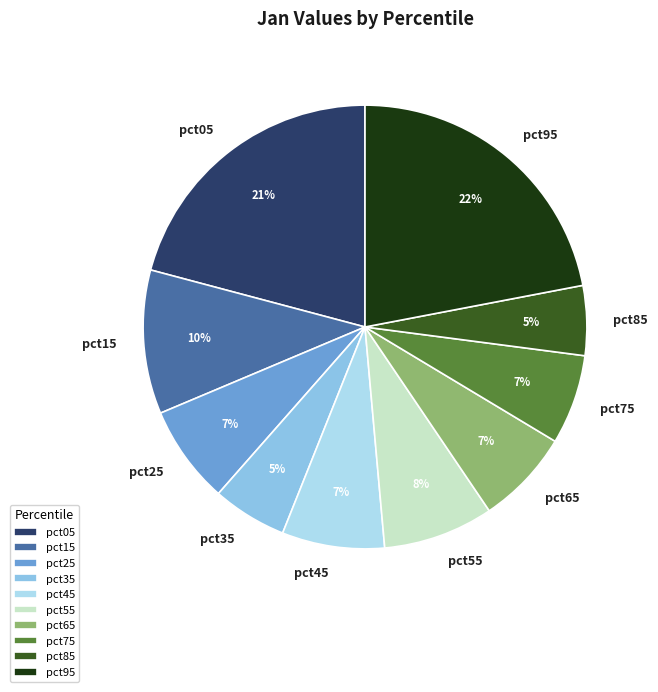

Is pct65 the majority of the pie?

No